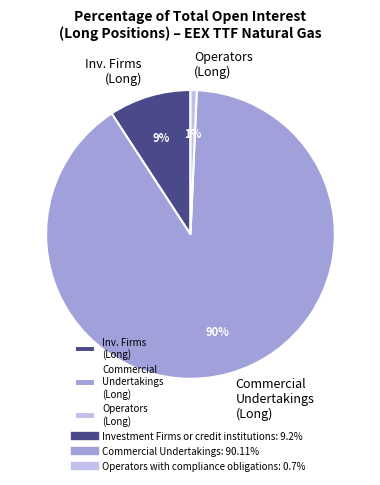

Which slice represents more than half of the pie?

Commercial Undertakings (Long)